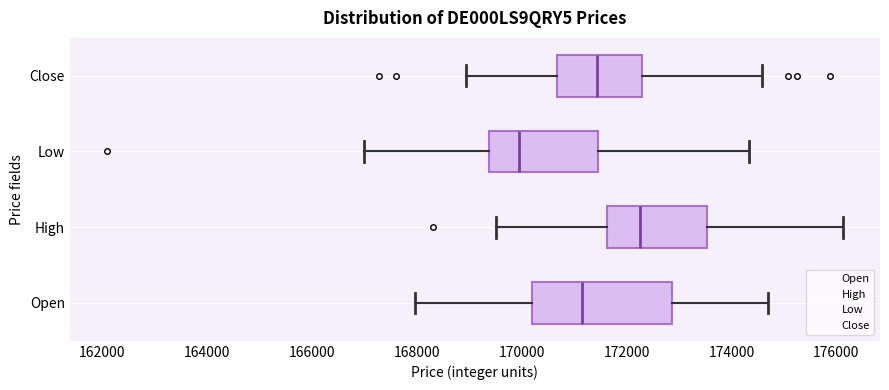

Comparing the boxes themselves (not the whiskers), which one is the widest?

Open